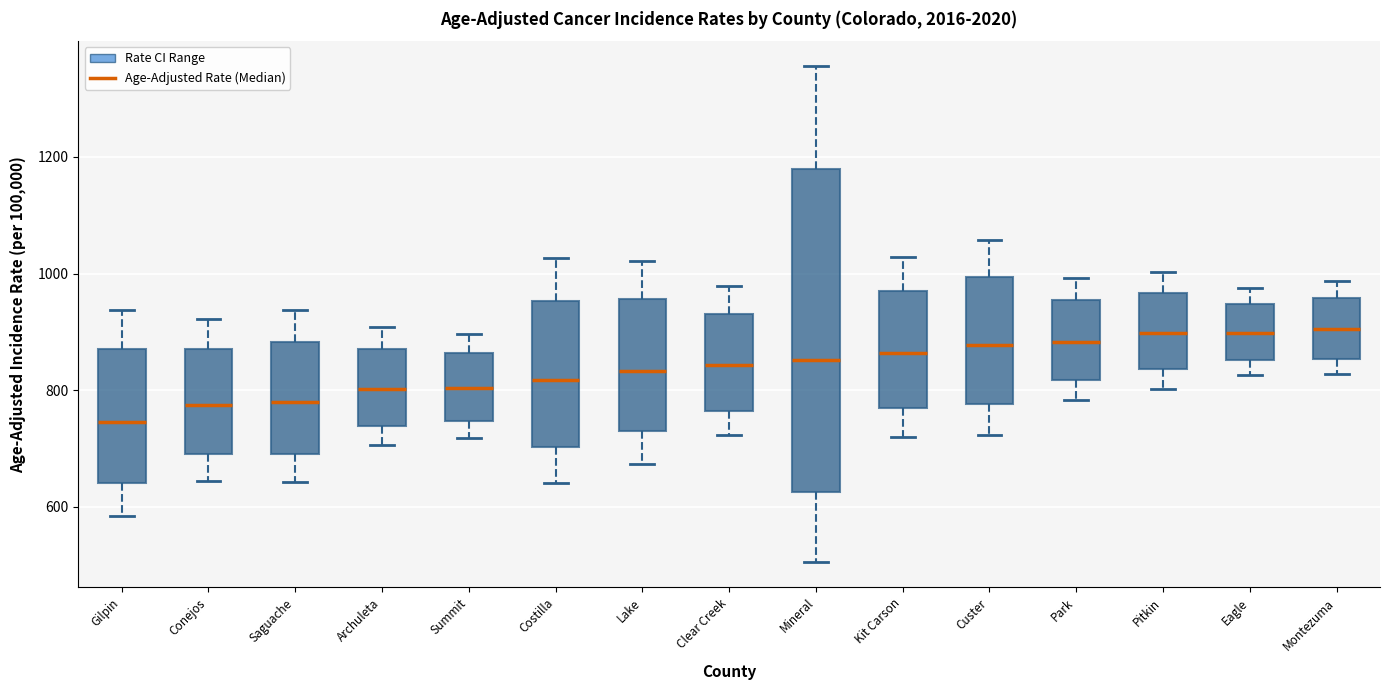

Reading left to right, transcribe this box plot: for each box, give where its median line is, the range the box spans, and where its two whiskers end, as read against the y-axis. The values are not printed on the chart, so give them approximately, as read against the axis.

Gilpin: median 740, box 640 to 880, whiskers 580 to 940
Conejos: median 780, box 700 to 880, whiskers 640 to 920
Saguache: median 780, box 700 to 880, whiskers 640 to 940
Archuleta: median 800, box 740 to 880, whiskers 700 to 900
Summit: median 800, box 740 to 860, whiskers 720 to 900
Costilla: median 820, box 700 to 960, whiskers 640 to 1020
Lake: median 840, box 720 to 960, whiskers 680 to 1020
Clear Creek: median 840, box 760 to 940, whiskers 720 to 980
Mineral: median 860, box 620 to 1180, whiskers 500 to 1360
Kit Carson: median 860, box 760 to 980, whiskers 720 to 1020
Custer: median 880, box 780 to 1000, whiskers 720 to 1060
Park: median 880, box 820 to 960, whiskers 780 to 1000
Pitkin: median 900, box 840 to 960, whiskers 800 to 1000
Eagle: median 900, box 860 to 940, whiskers 820 to 980
Montezuma: median 900, box 860 to 960, whiskers 820 to 980